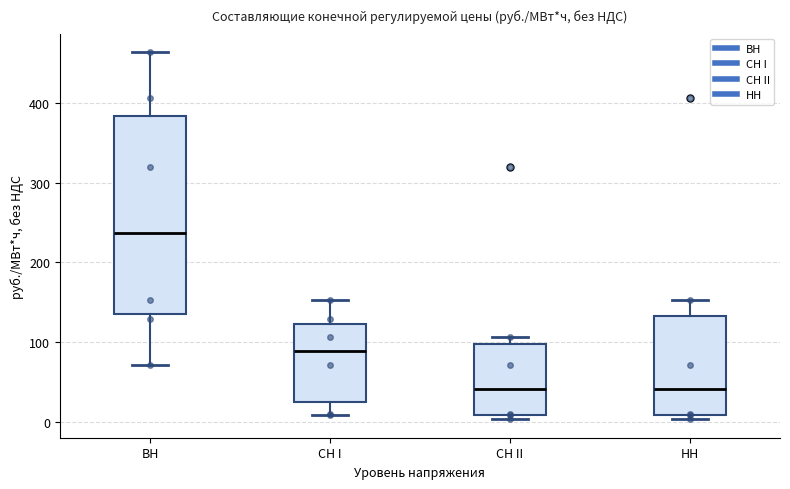

Reading left to right, read every box against the y-axis: the position of its median line, the range the box covers, and the ends of its whiskers. The values are not printed on the chart, so give them approximately, as read against the axis.

ВН: median 240, box 130 to 380, whiskers 70 to 460
СН I: median 90, box 20 to 120, whiskers 10 to 150
СН II: median 40, box 10 to 100, whiskers 0 to 110
НН: median 40, box 10 to 130, whiskers 0 to 150